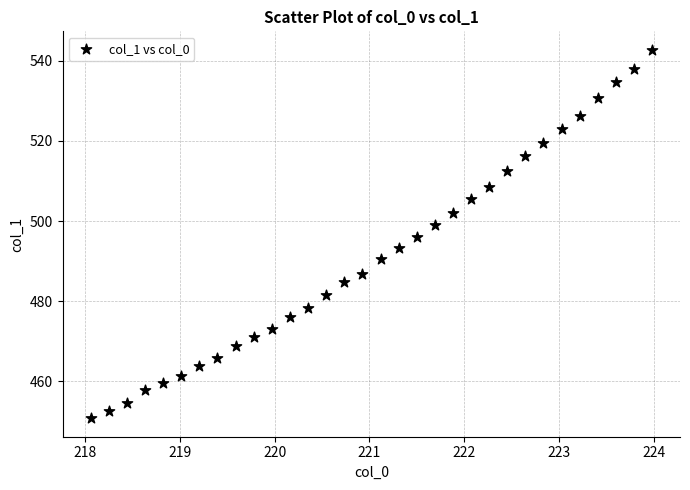

What is the range of X values (max minus min)?

5.9